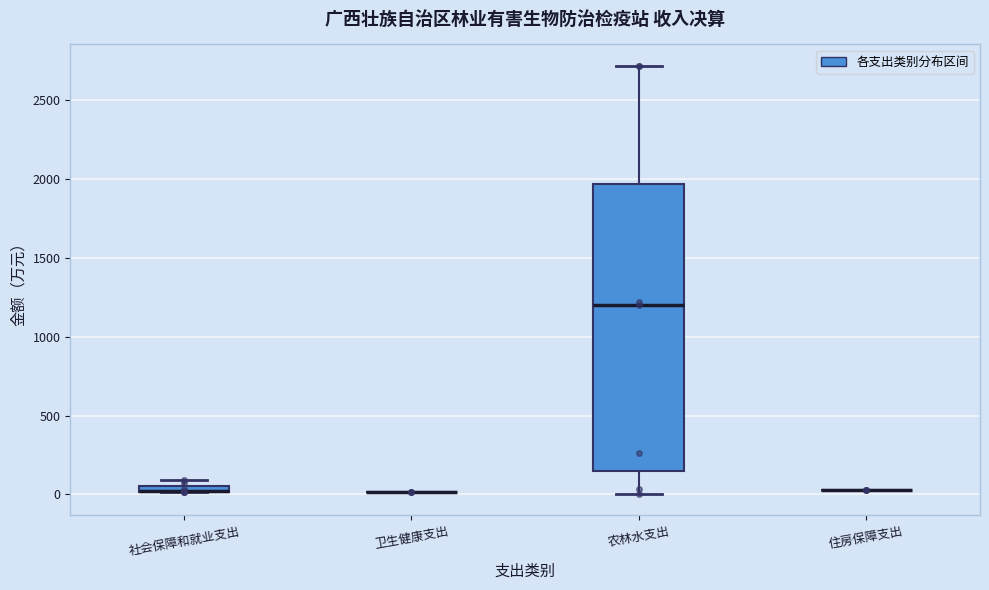

Which box is the tallest, from its lower edge to its upper edge?

农林水支出